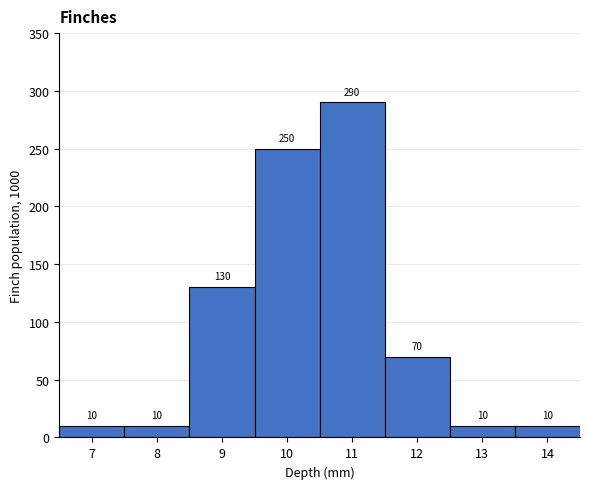

Reading left to right, what are all the values shown in this chart?

7=10	8=10	9=130	10=250	11=290	12=70	13=10	14=10